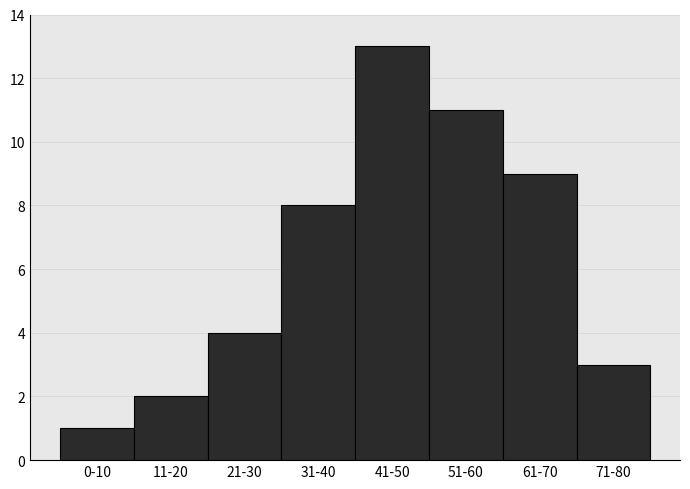

Reading right to left, transcribe all the data shown in this chart.

71-80=3	61-70=9	51-60=11	41-50=13	31-40=8	21-30=4	11-20=2	0-10=1